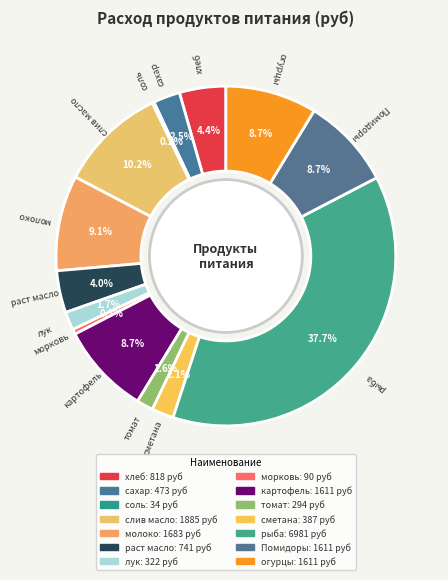

Is there any slice that represents more than half of the pie?

No